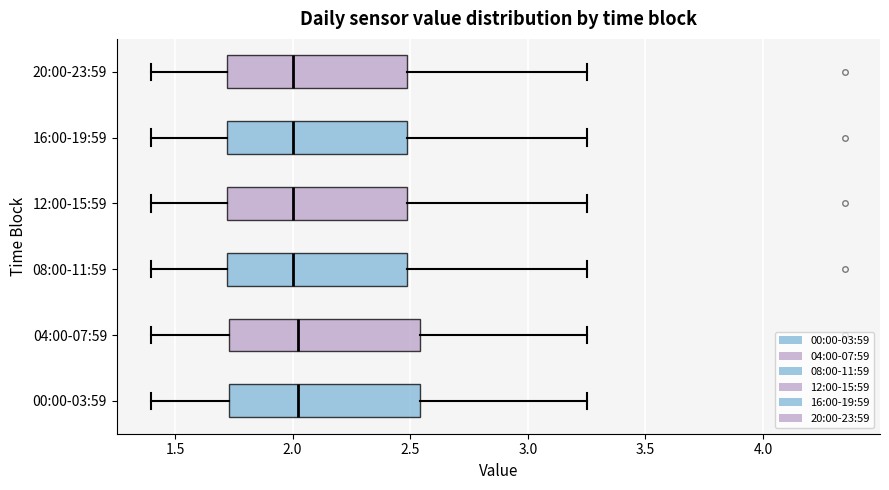

Where does the median line of the box for 20:00-23:59 sit on the x-axis? The values are not printed on the chart, so give them approximately, as read against the axis.

2.00